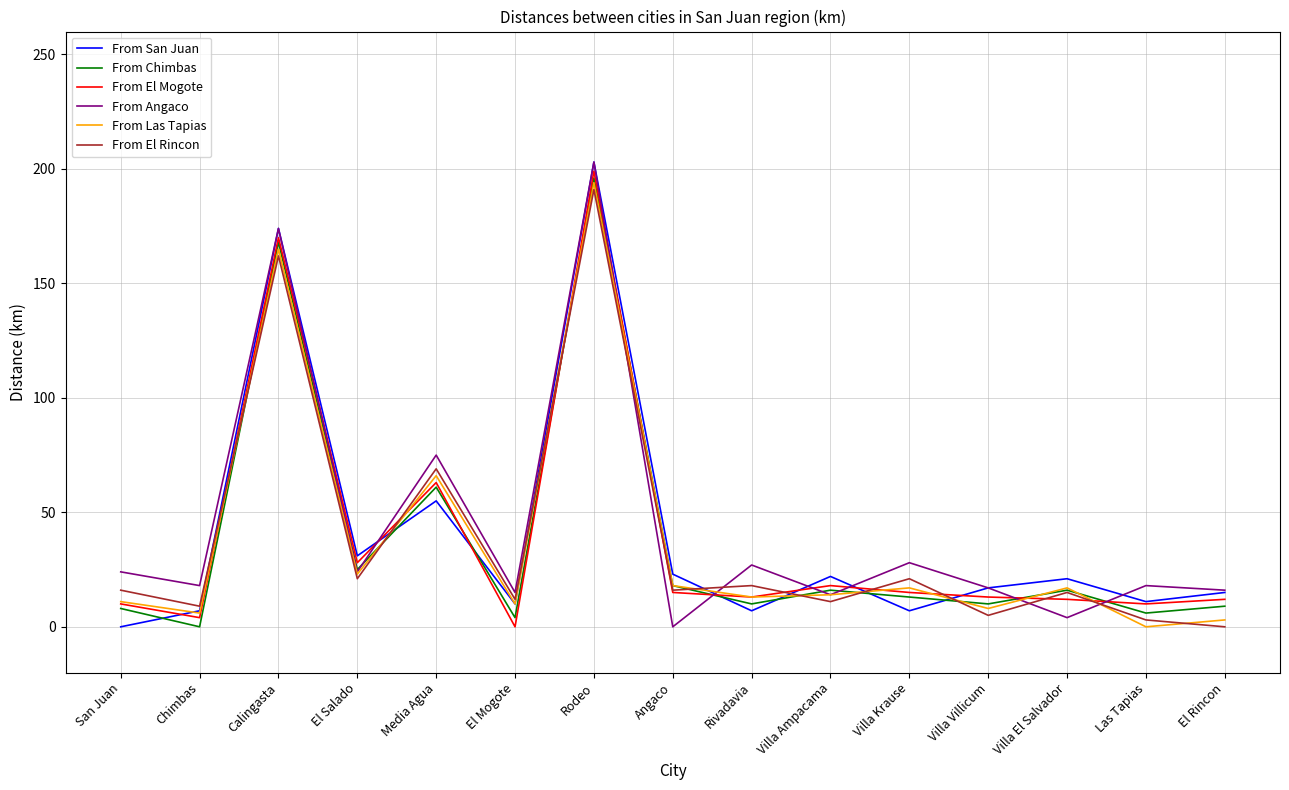

Is the value of From Angaco at Angaco greater than the value of From Chimbas at Rivadavia?

No